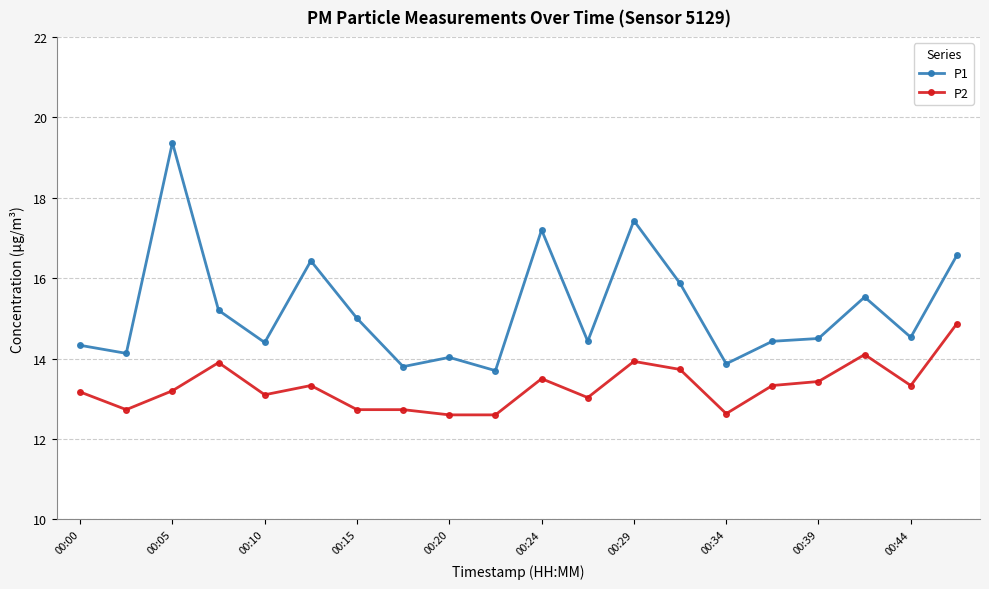

True or false: P2 and P1 intersect in this chart.

False